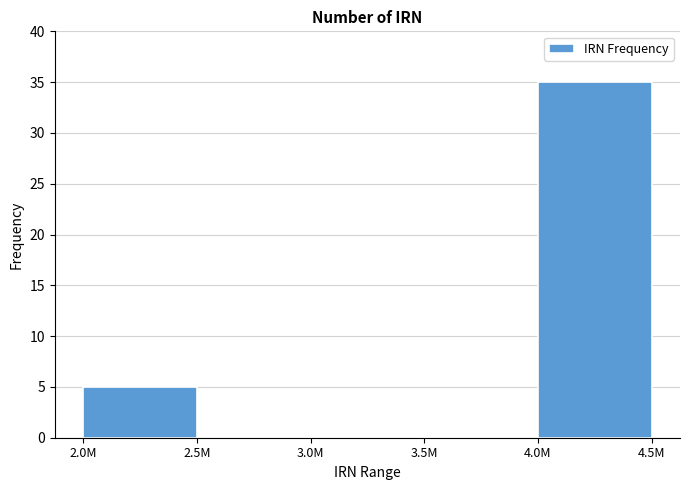

Reading left to right, extract all data points from this chart.

2.0M=5	2.5M=0	3.0M=0	3.5M=0	4.0M=35